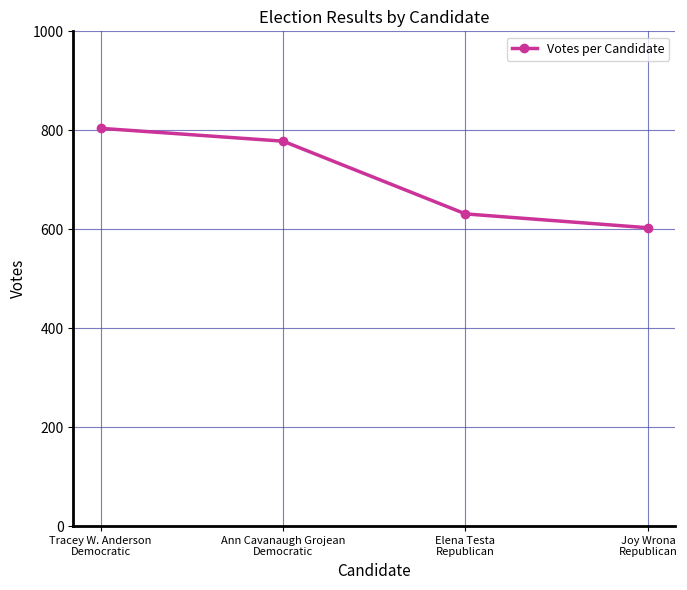

True or false: there are more than 1 points higher than both neighbors.

False